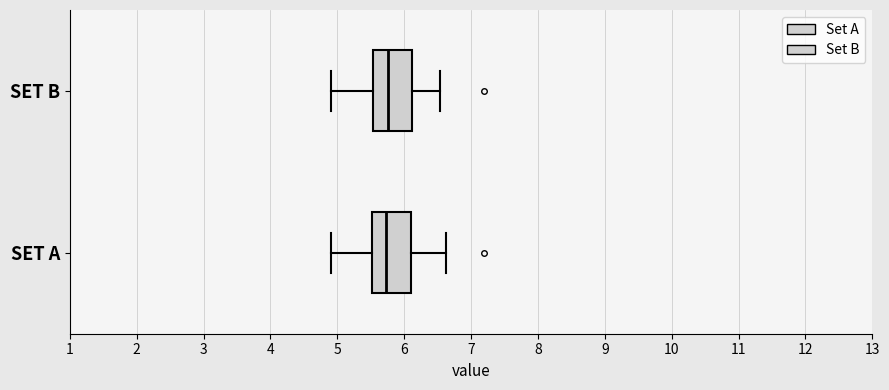

Where is the left edge of the box for SET A on the x-axis? The values are not printed on the chart, so give them approximately, as read against the axis.

5.5